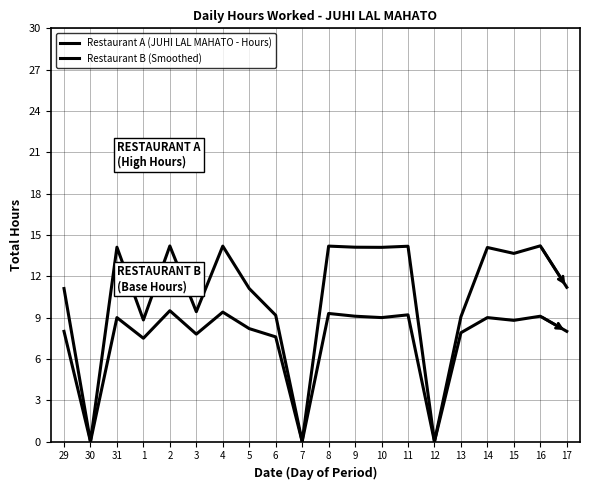

Does the chart have visible grid lines?

Yes